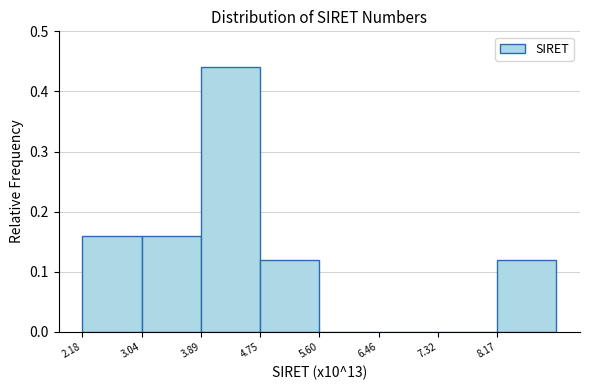

What is the sum of the values at 4.75 and 3.89?

0.6